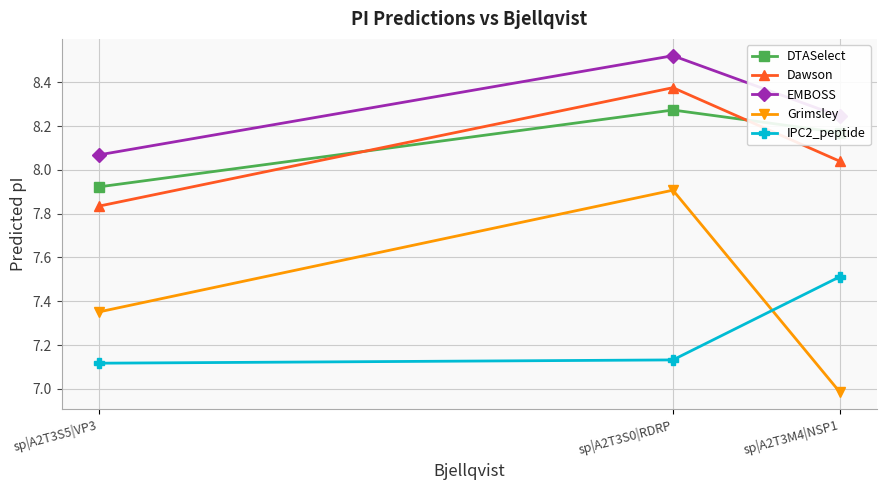

Does the chart display data point markers on the line(s)?

Yes